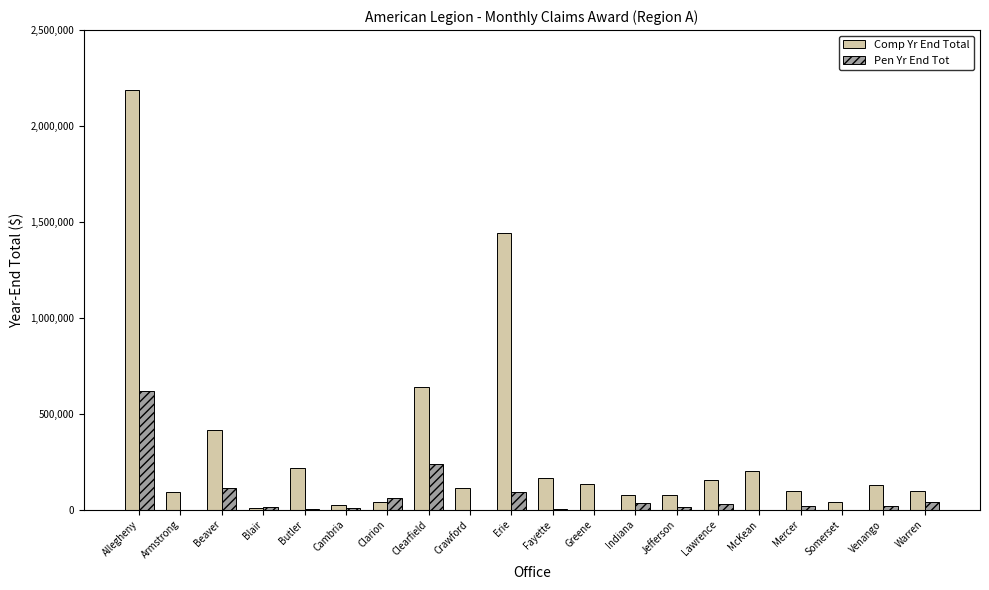

What is the sum of the Comp Yr End Total values at Erie and McKean?

1645143